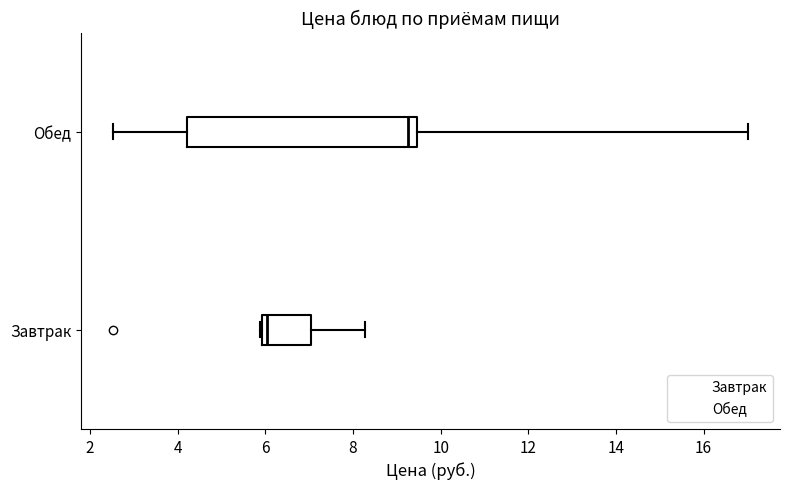

Reading bottom to top, read every box against the x-axis: the position of its median line, the range the box covers, and the ends of its whiskers. The values are not printed on the chart, so give them approximately, as read against the axis.

Завтрак: median 6.0 (just right of the box's left edge), box 6.0 to 7.0, whiskers 5.8 to 8.2
Обед: median 9.2, box 4.2 to 9.4, whiskers 2.6 to 17.0